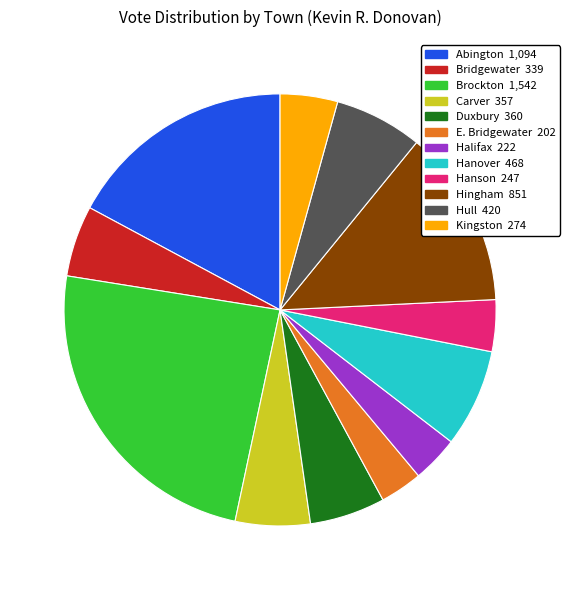

Which category has the biggest portion of the pie?

Brockton